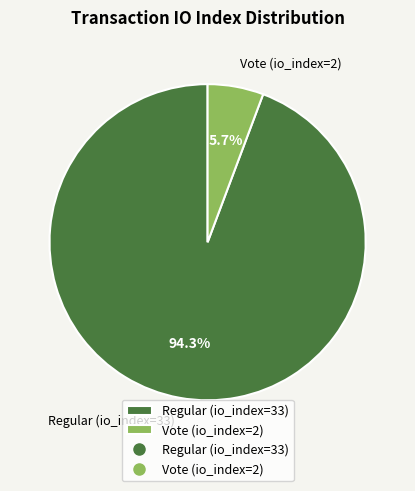

Approximately how many times larger is the value at Vote (io_index=2) compared to Regular (io_index=33)?

0.1